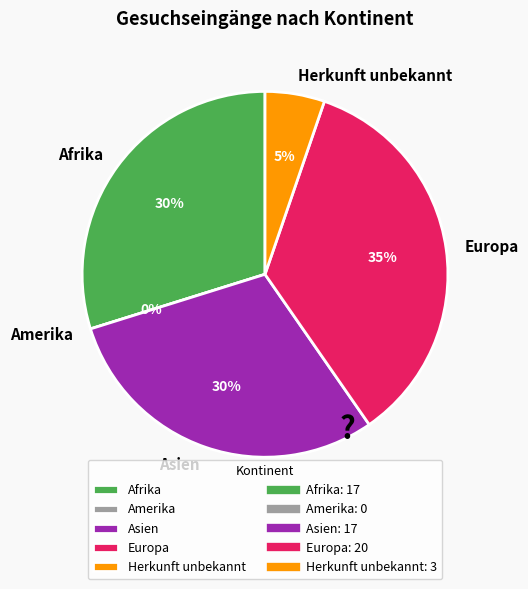

What percentage is the Herkunft unbekannt slice, to the nearest percent?

5%